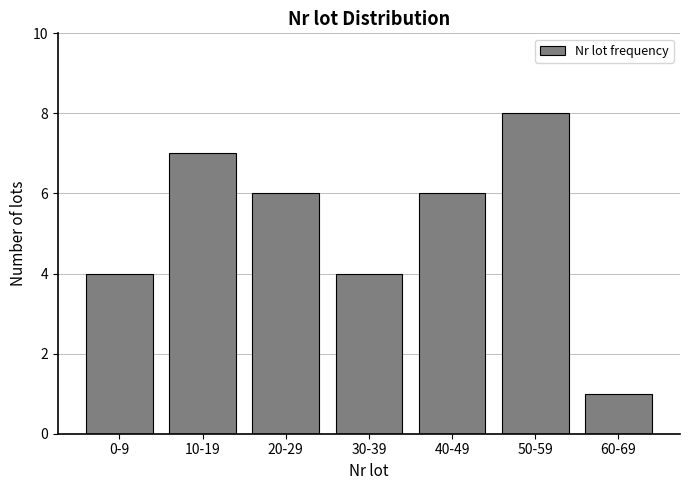

Reading left to right, extract all data points from this chart.

0-9=4	10-19=7	20-29=6	30-39=4	40-49=6	50-59=8	60-69=1